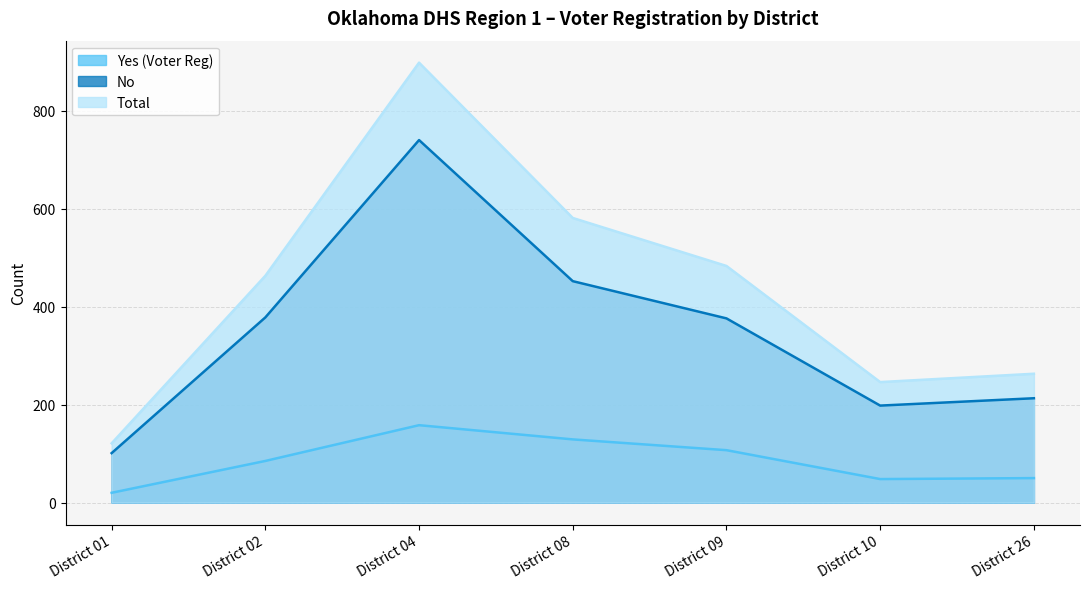

How many lines are shown in the chart?

3